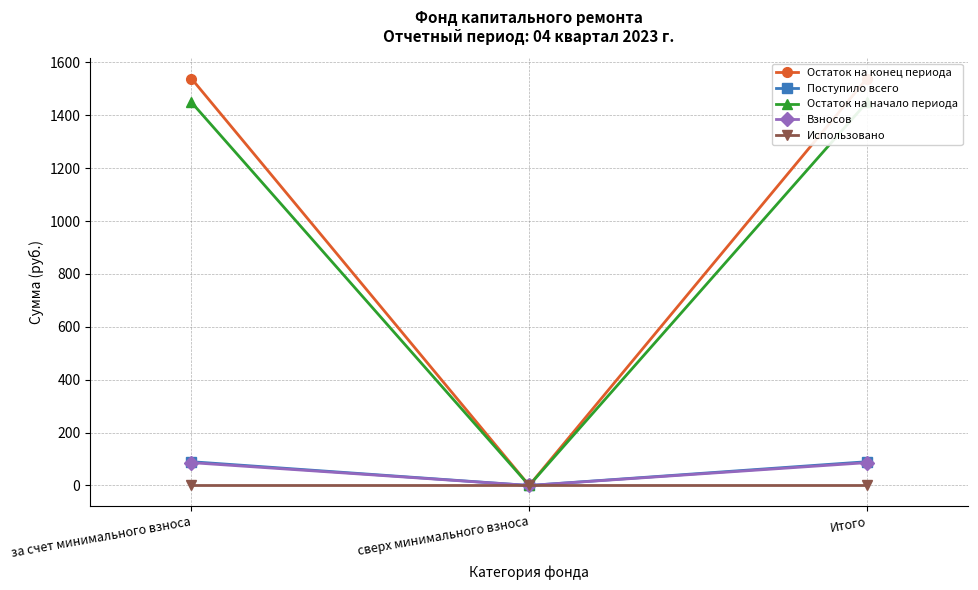

What is the average value of the Поступило всего series?

59.9